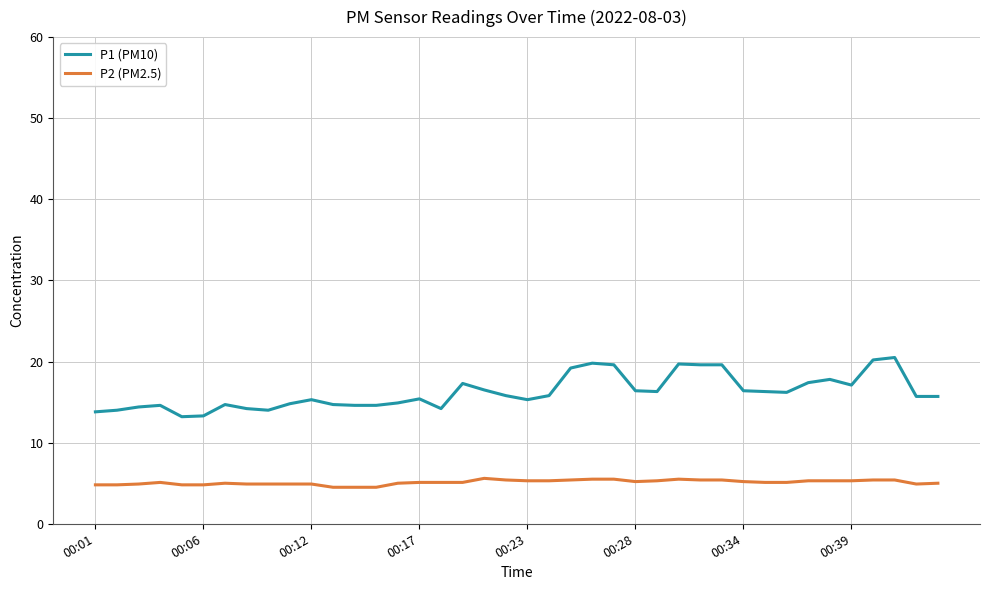

What is the maximum value shown in the chart?

20.5